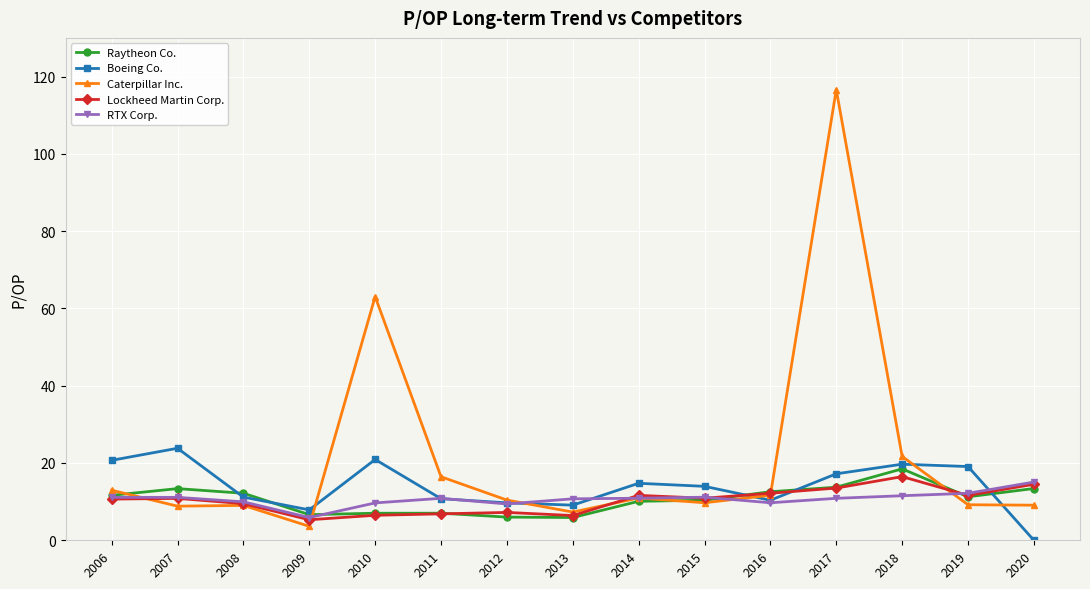

At how many categories does at least one series exceed 115?

1